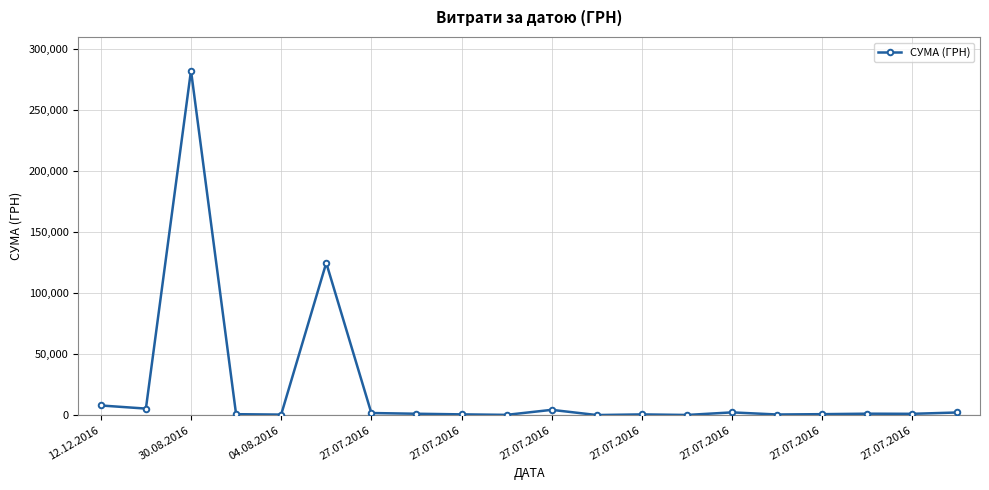

True or false: there are more than 1 points higher than both neighbors.

True